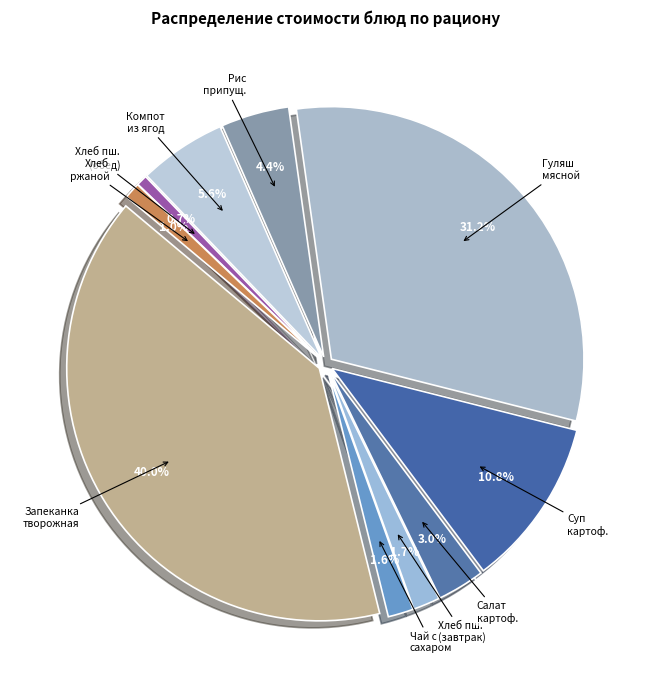

How many slices are in this pie chart?

10